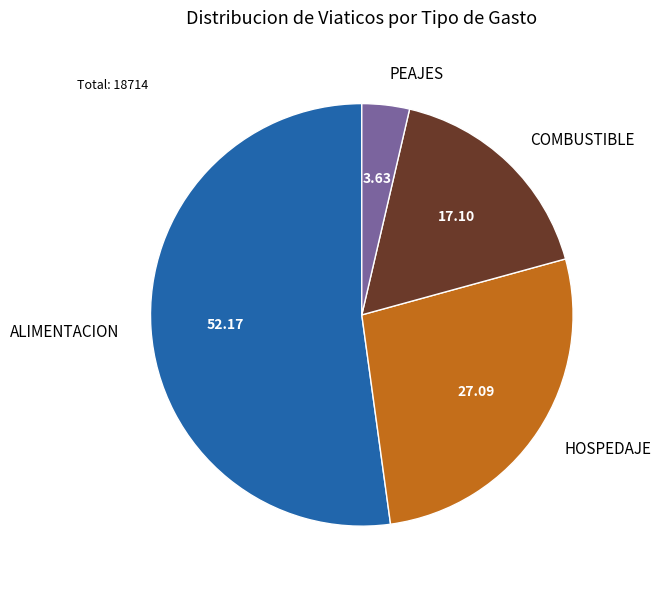

Which slice is the largest?

ALIMENTACION